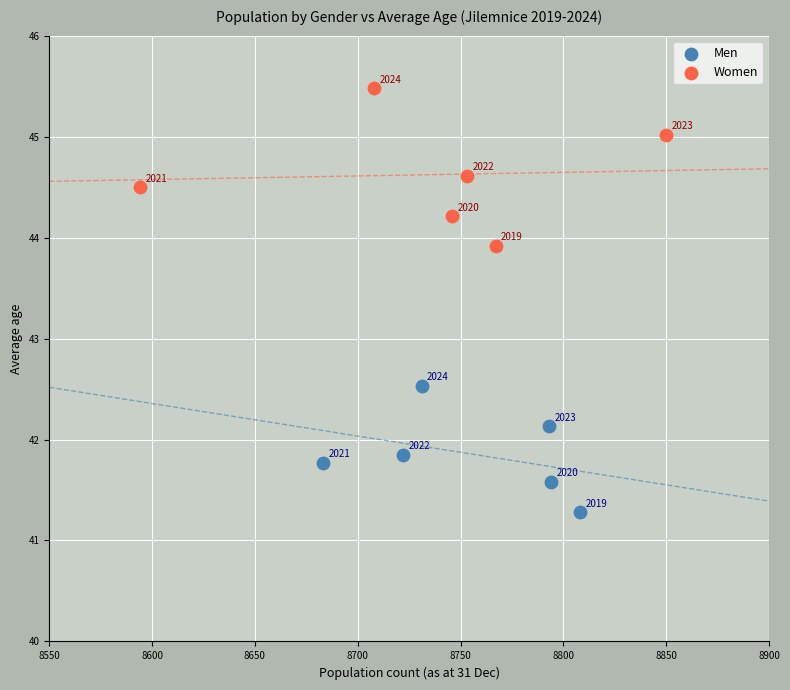

Which series contains the lowest Y value?

Men